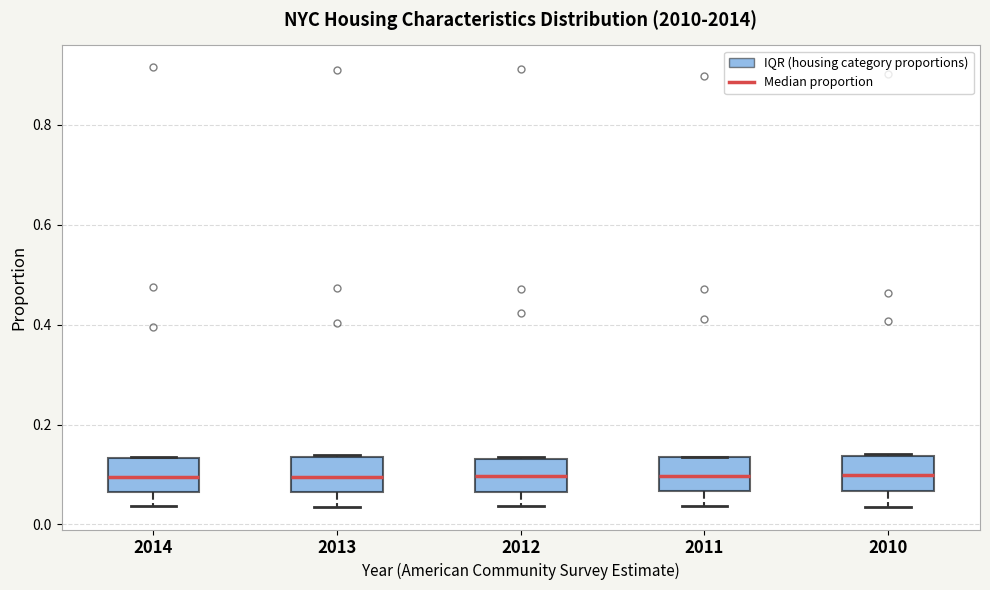

Reading left to right, read every box against the y-axis: the position of its median line, the range the box covers, and the ends of its whiskers. The values are not printed on the chart, so give them approximately, as read against the axis.

2014: median 0.10, box 0.06 to 0.14, whiskers 0.04 to 0.14
2013: median 0.10, box 0.06 to 0.14, whiskers 0.04 to 0.14
2012: median 0.10, box 0.06 to 0.14, whiskers 0.04 to 0.14
2011: median 0.10, box 0.06 to 0.14, whiskers 0.04 to 0.14
2010: median 0.10, box 0.06 to 0.14, whiskers 0.04 to 0.14